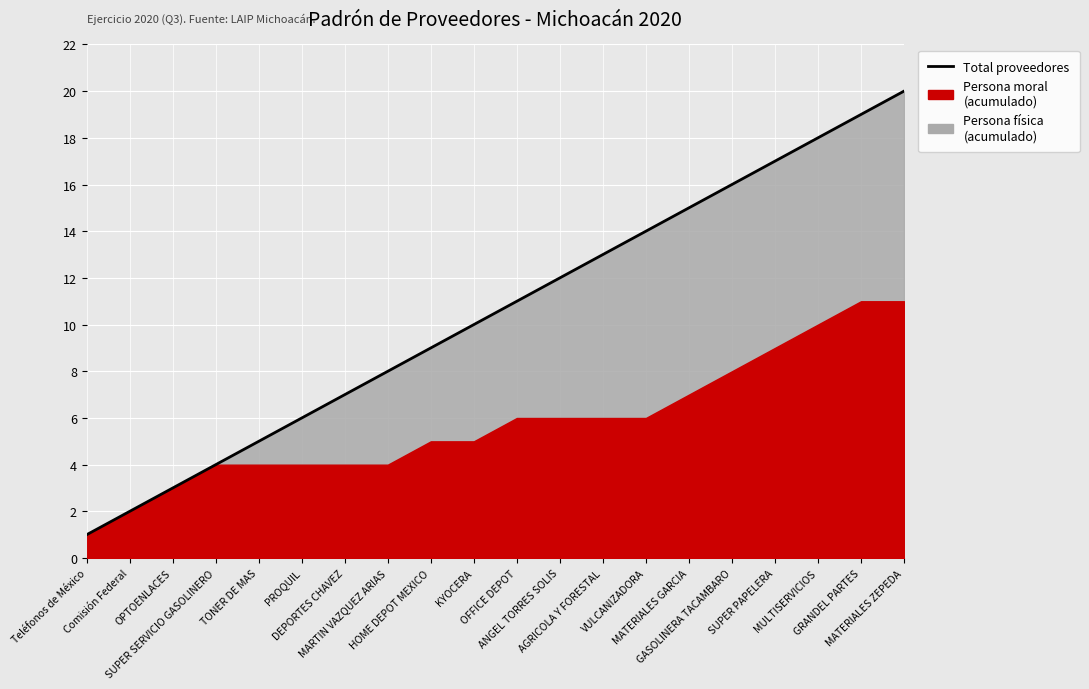

What is the difference between the maximum and second lowest values?

18